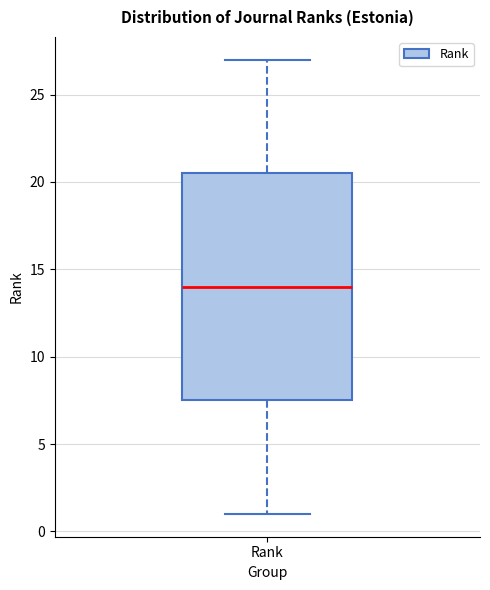

Read this box plot against the y-axis: the position of the median line, the range covered by the box, and the ends of both whiskers. The values are not printed on the chart, so give them approximately, as read against the axis.

median 14.0, box 7.5 to 20.5, whiskers 1.0 to 27.0